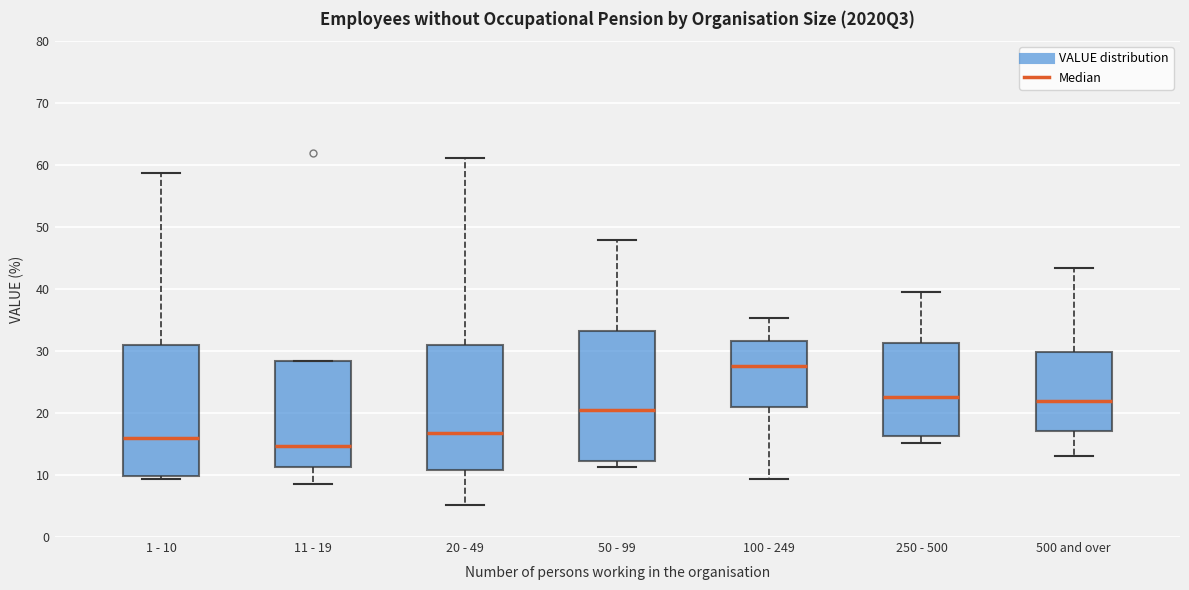

Where does the upper whisker of the box for 50 - 99 end on the y-axis? The values are not printed on the chart, so give them approximately, as read against the axis.

48